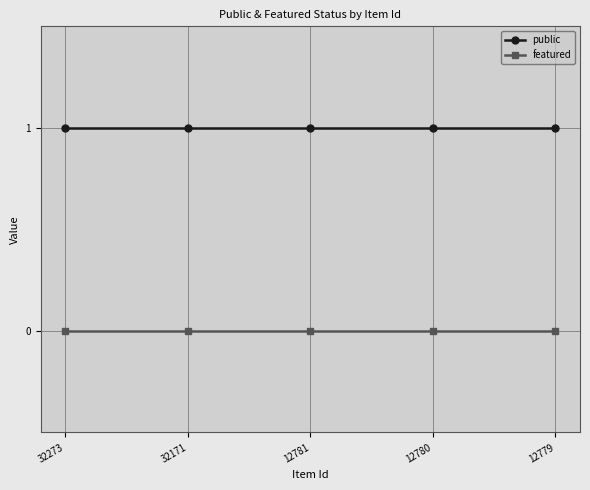

List the series in order of their overall mean, lowest first.

featured, public